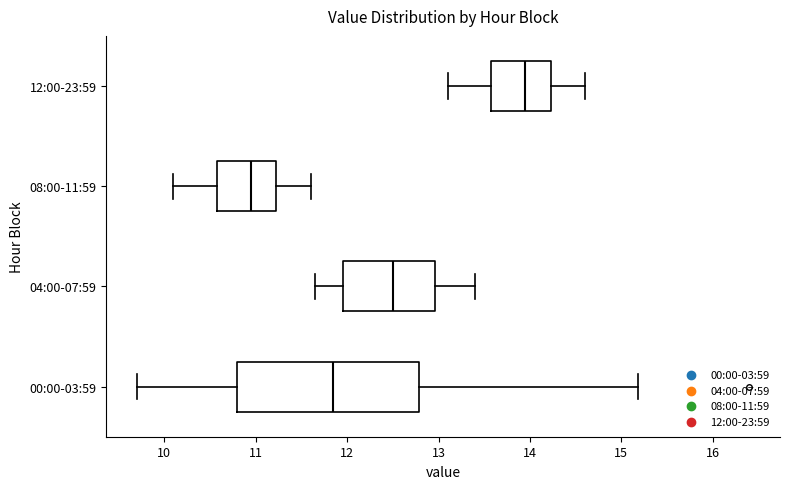

Reading bottom to top, transcribe this box plot: for each box, give where its median line is, the range the box spans, and where its two whiskers end, as read against the x-axis. The values are not printed on the chart, so give them approximately, as read against the axis.

00:00-03:59: median 11.8, box 10.8 to 12.8, whiskers 9.7 to 15.2
04:00-07:59: median 12.5, box 12.0 to 13.0, whiskers 11.7 to 13.4
08:00-11:59: median 11.0, box 10.6 to 11.2, whiskers 10.1 to 11.6
12:00-23:59: median 14.0, box 13.6 to 14.2, whiskers 13.1 to 14.6